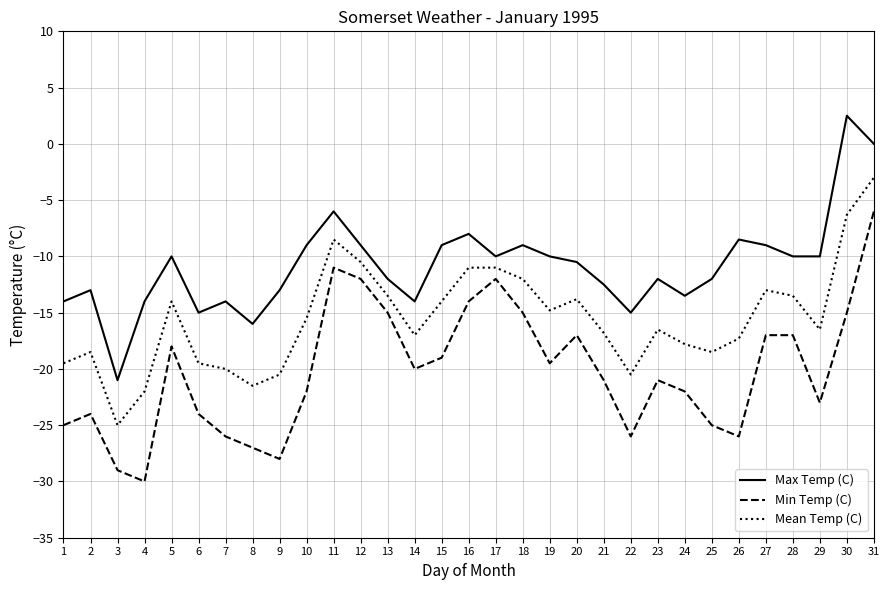

True or false: Mean Temp (C) and Min Temp (C) intersect in this chart.

False